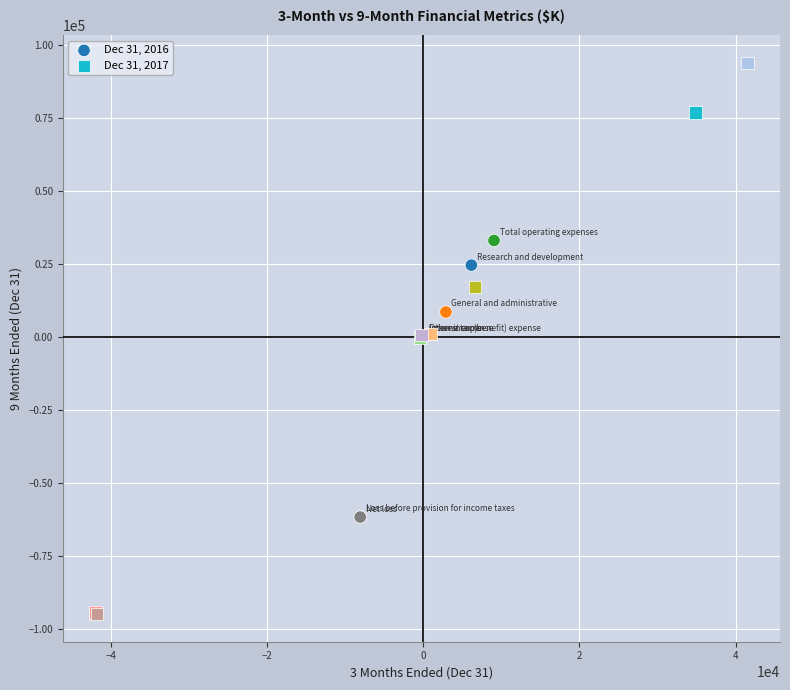

Which series reaches the maximum Y coordinate?

Dec 31, 2017